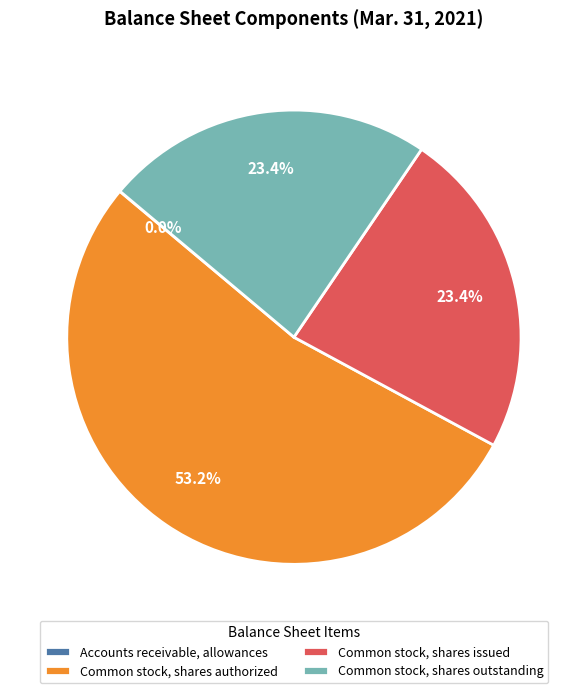

Do Common stock, shares outstanding and Common stock, shares issued together represent more than half of the pie?

No